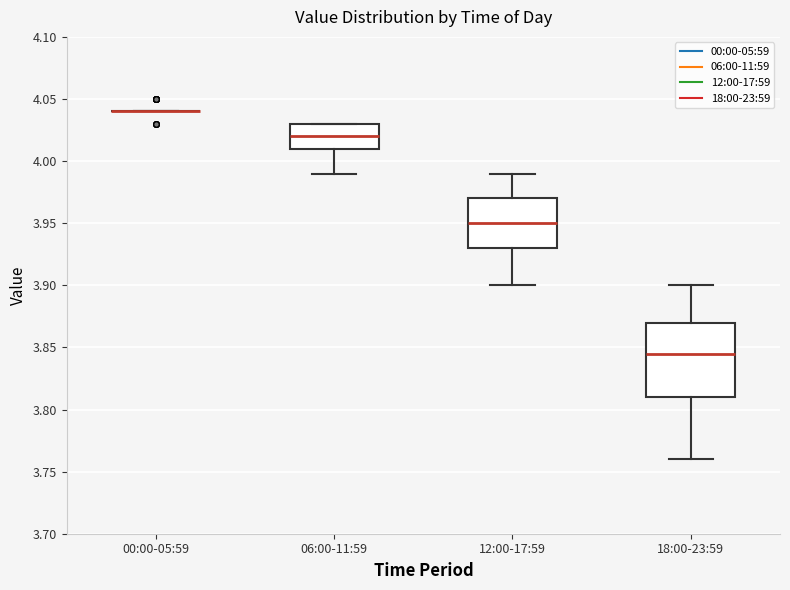

Which box is the tallest, from its lower edge to its upper edge?

18:00-23:59